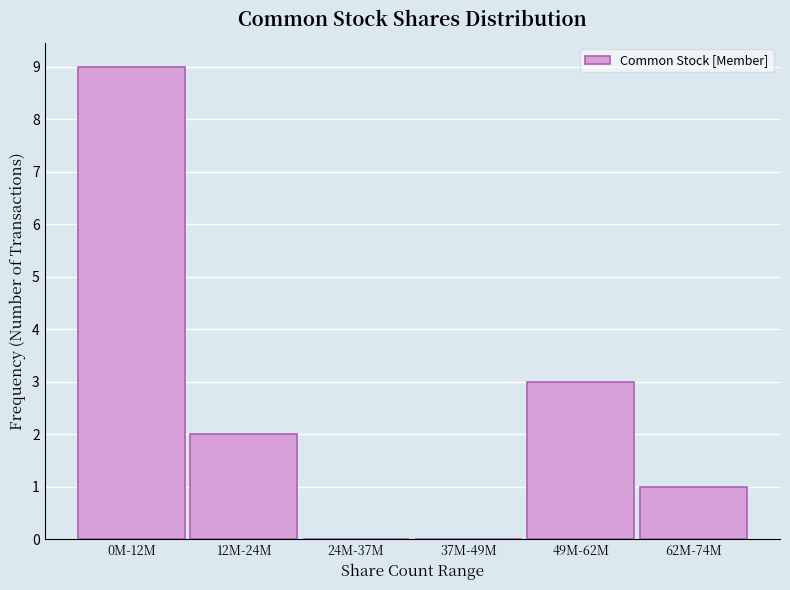

Reading left to right, list all the values displayed in this chart.

0M-12M=9	12M-24M=2	24M-37M=0	37M-49M=0	49M-62M=3	62M-74M=1